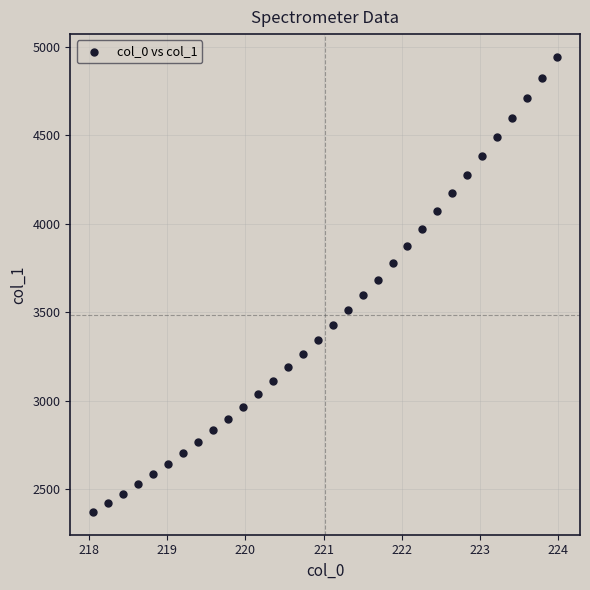

What is the range of X values (max minus min)?

5.9